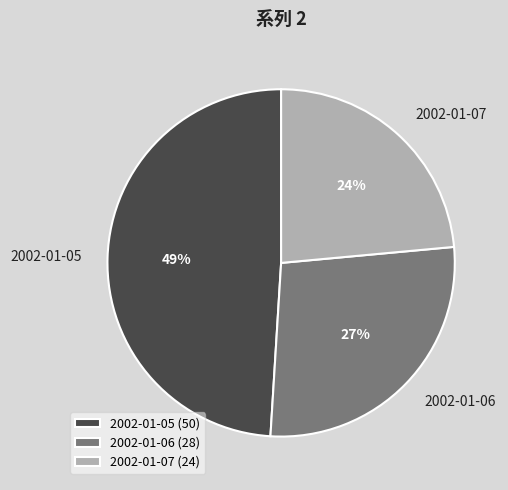

Count the number of slices in the pie.

3